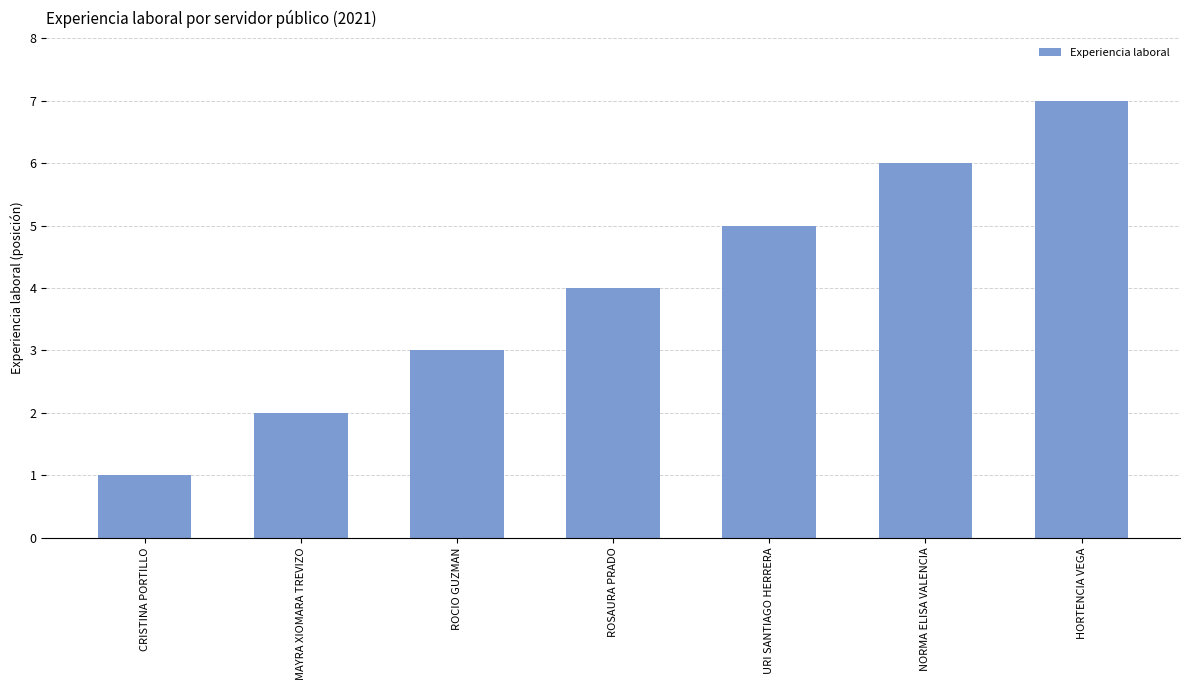

How many categories are shown in the chart?

7